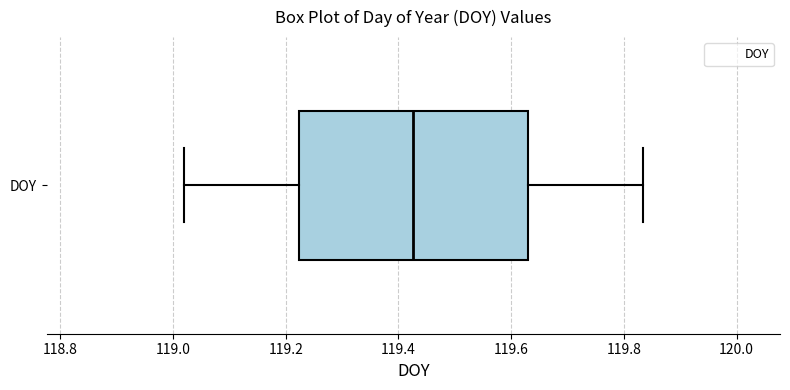

Read this box plot against the x-axis: the position of the median line, the range covered by the box, and the ends of both whiskers. The values are not printed on the chart, so give them approximately, as read against the axis.

median 119.42, box 119.22 to 119.62, whiskers 119.02 to 119.84